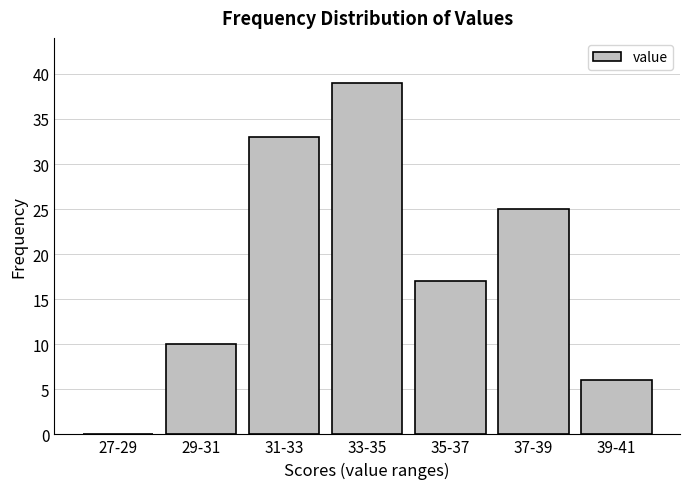

Reading right to left, what are all the values shown in this chart?

39-41=6	37-39=25	35-37=17	33-35=39	31-33=33	29-31=10	27-29=0